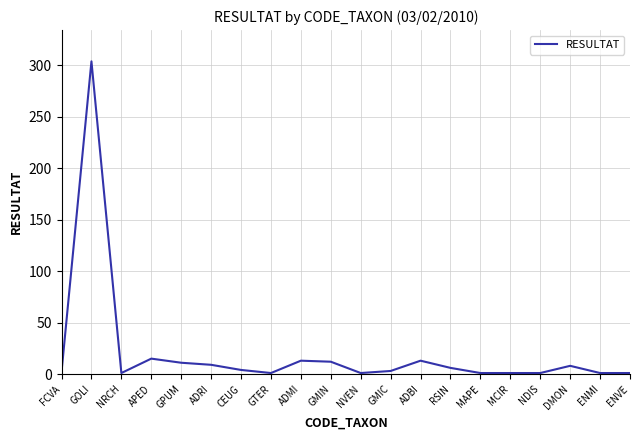

Which has a higher value, DMON or GTER?

DMON